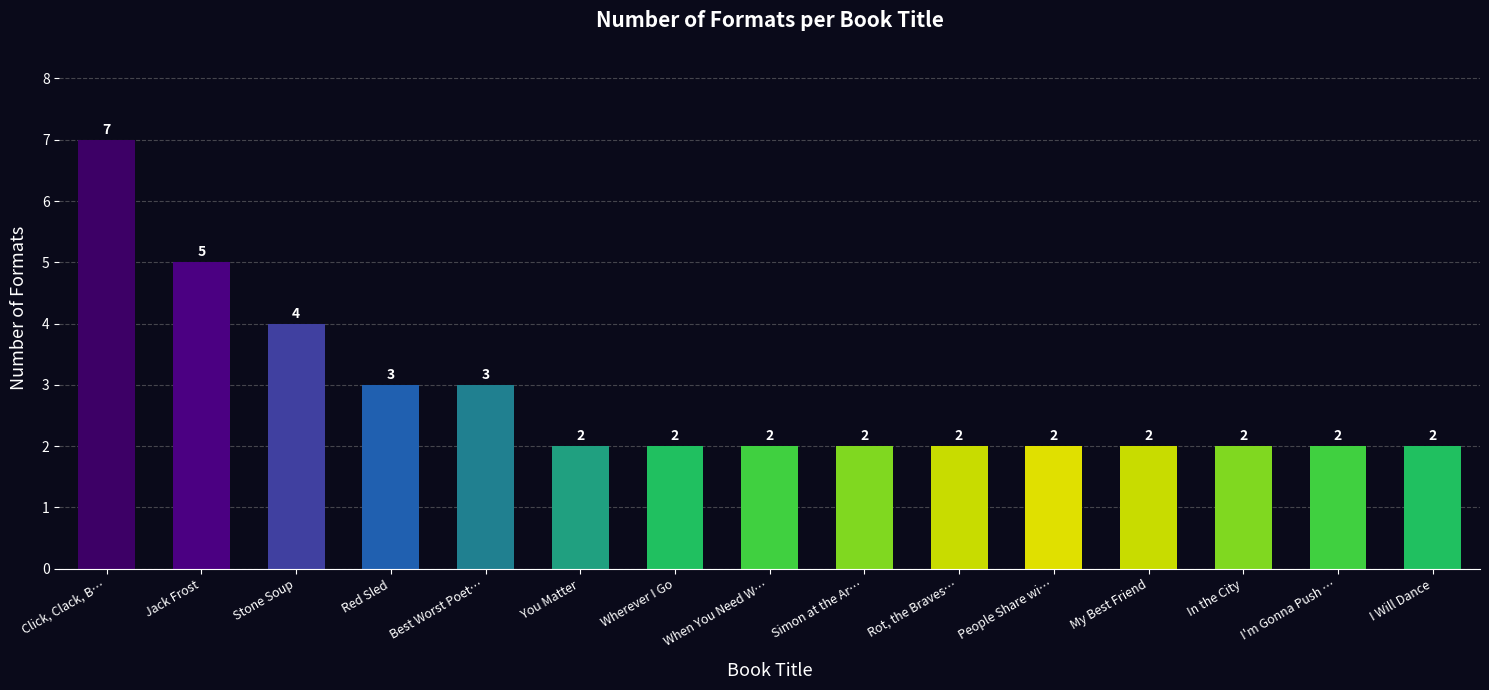

What is the label of the 14th bar from the left?

I'm Gonna Push …